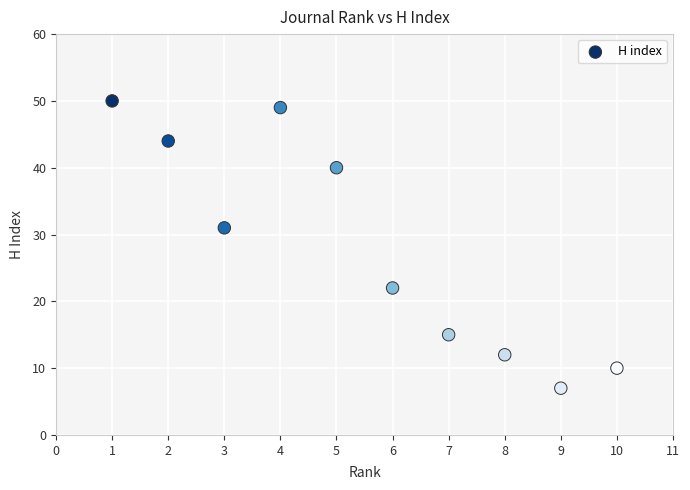

What is the range of X values (max minus min)?

9